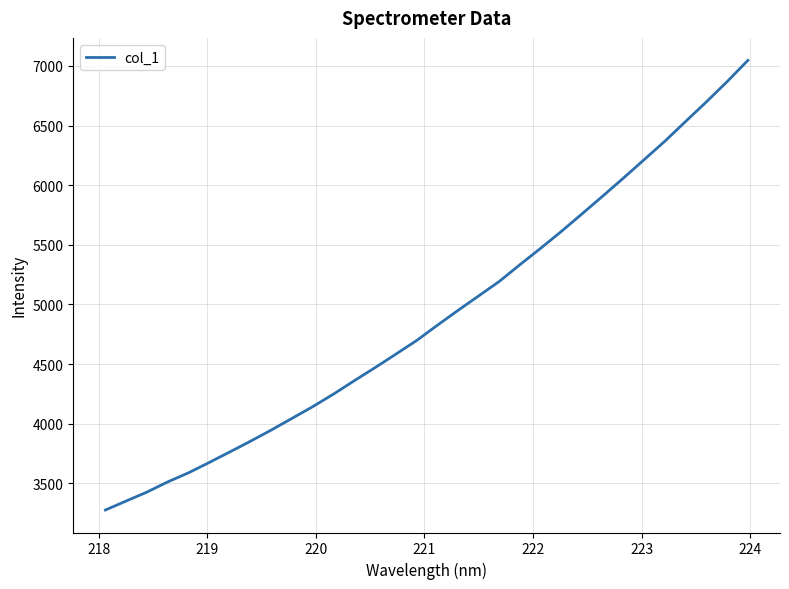

What is the difference between the maximum and minimum values?

3768.9